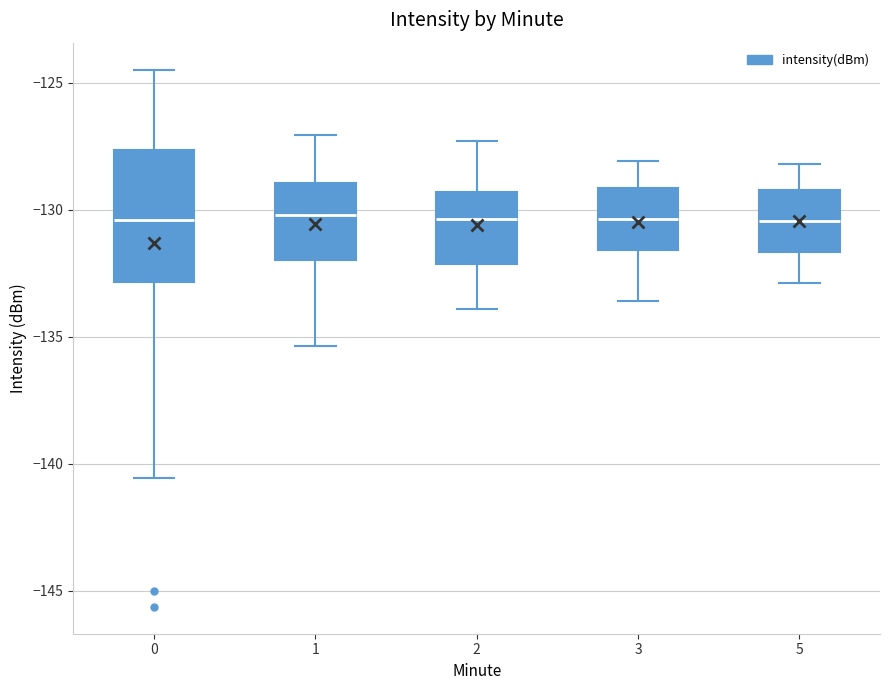

Where does the upper whisker of the box at x = 3 end on the y-axis? The values are not printed on the chart, so give them approximately, as read against the axis.

-128.0